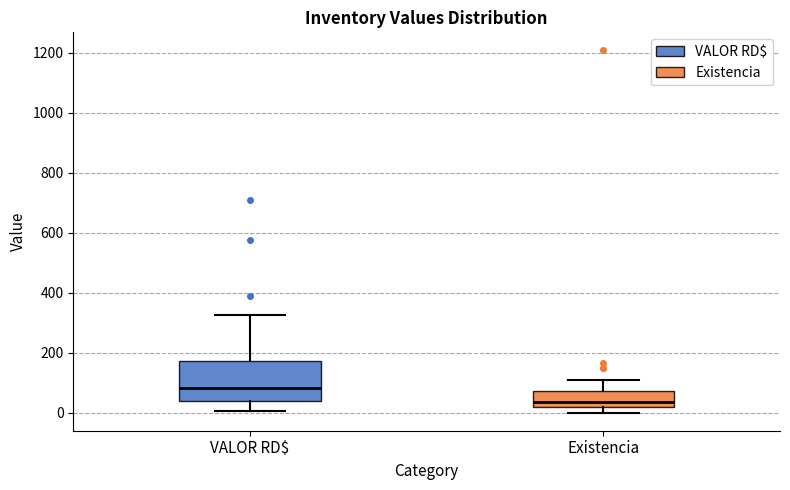

Where is the upper edge of the box for VALOR RD$ on the y-axis? The values are not printed on the chart, so give them approximately, as read against the axis.

180